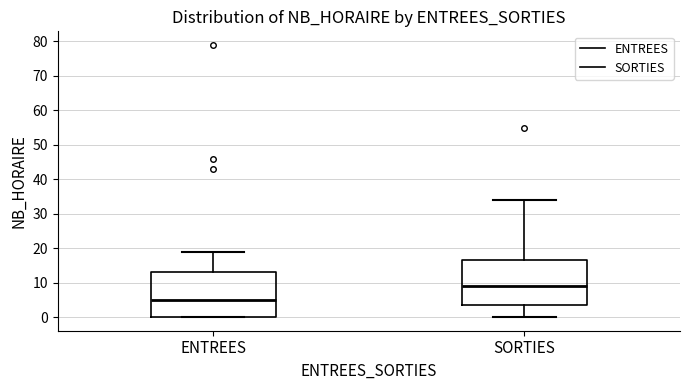

Reading left to right, read every box against the y-axis: the position of its median line, the range the box covers, and the ends of its whiskers. The values are not printed on the chart, so give them approximately, as read against the axis.

ENTREES: median 5, box 0 to 13, whiskers 0 to 19
SORTIES: median 9, box 4 to 17, whiskers 0 to 34